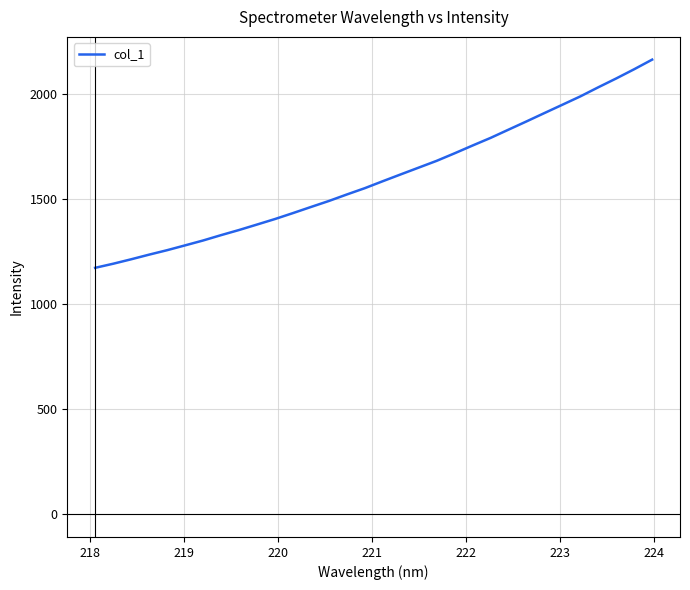

What is the smallest value displayed?

1172.9